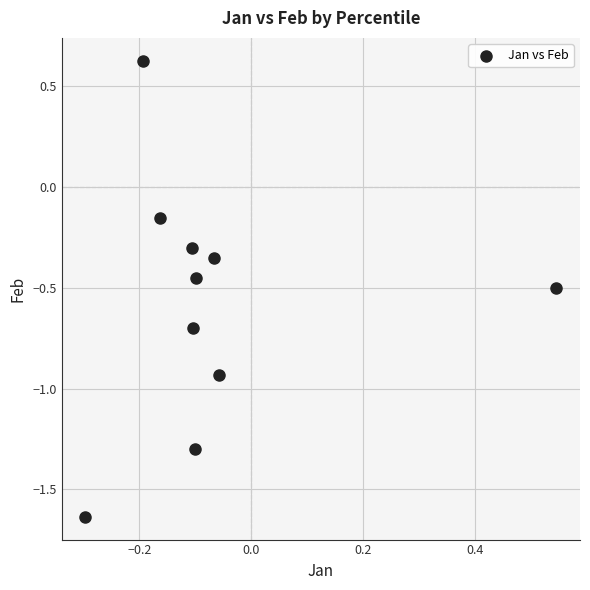

What is the range of X values (max minus min)?

0.8